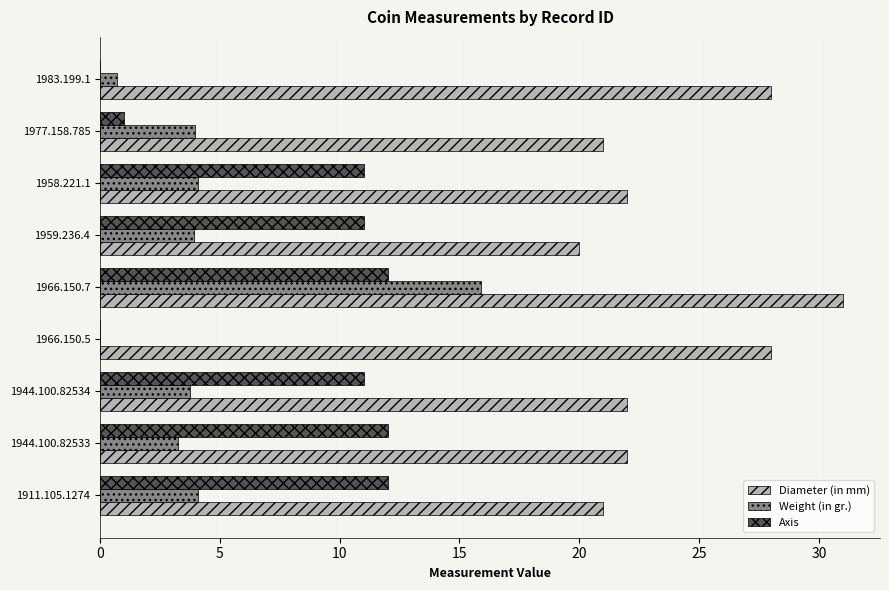

At which category is the sum across all series the highest?

1966.150.7